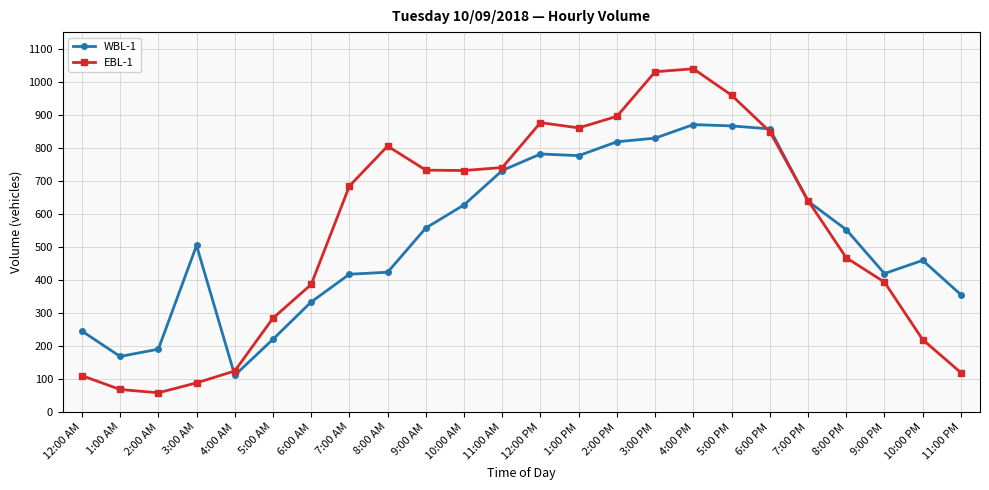

Which series changed the most between 8:00 AM and 6:00 PM?

WBL-1